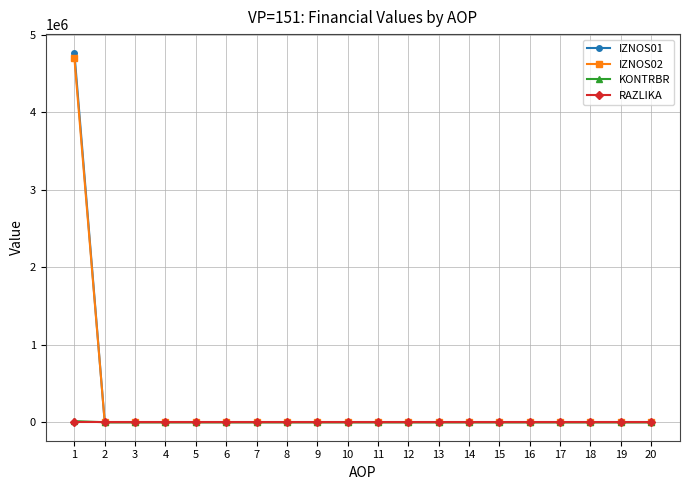

How many data points in IZNOS02 are above 0?

1